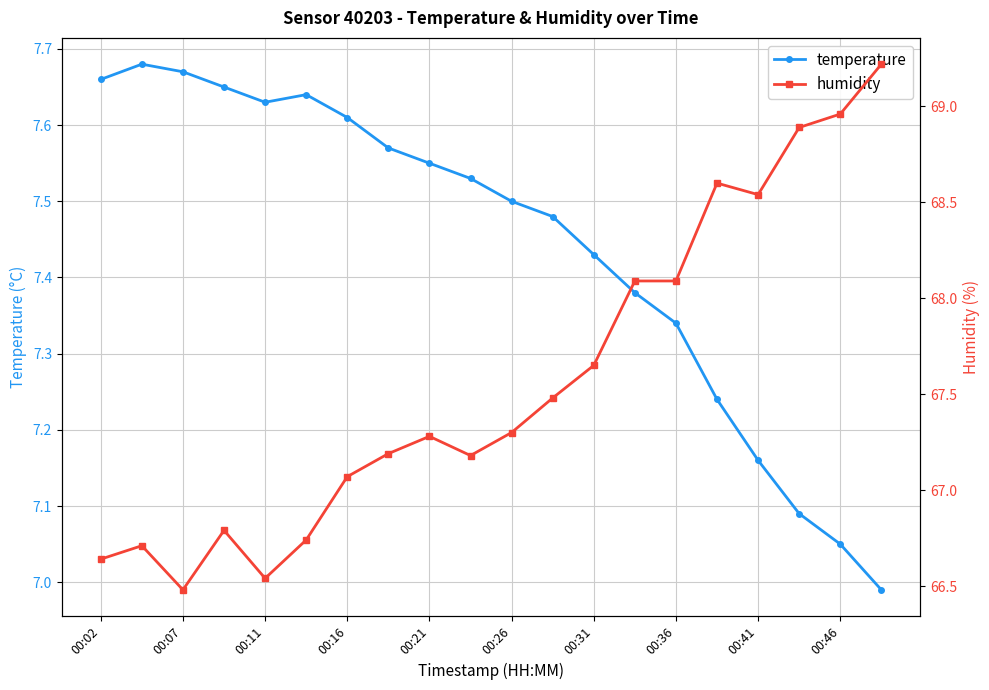

True or false: temperature has a value of 2.0 at 00:02.

False